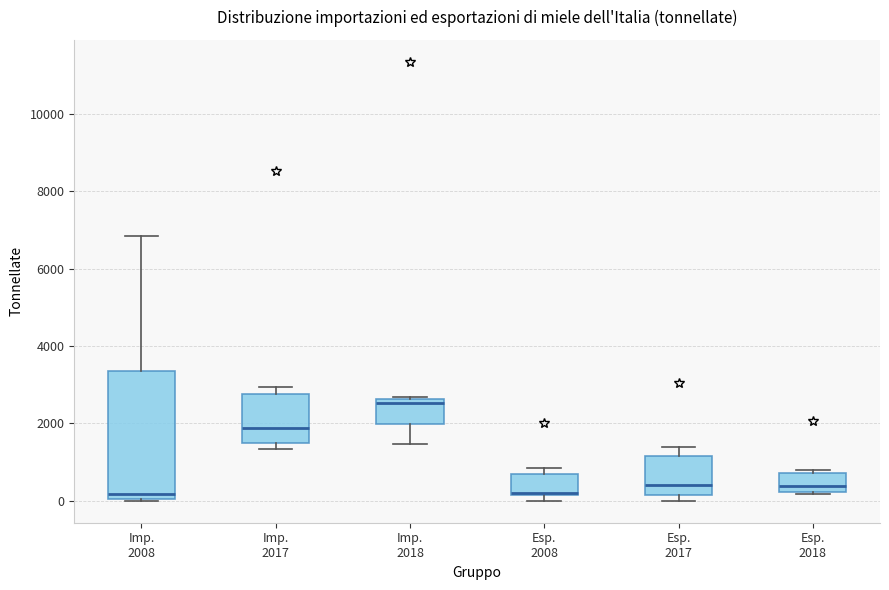

Which box's median line is the highest?

Imp. 2018